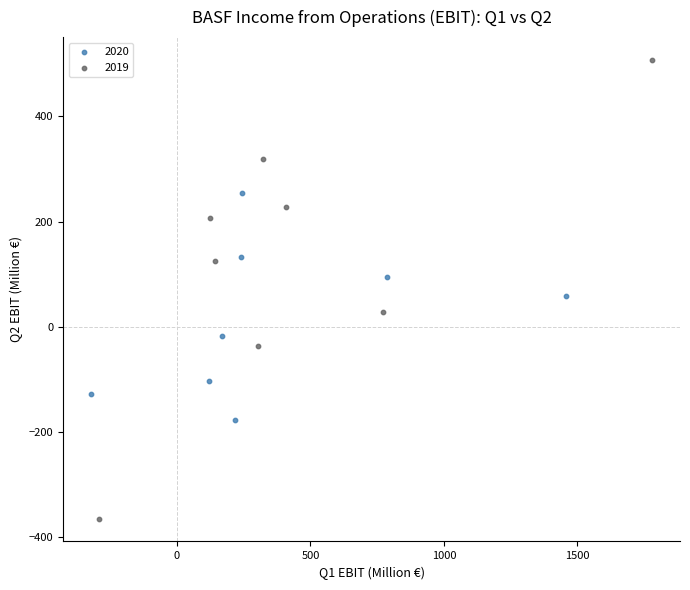

Which series reaches the minimum Y coordinate?

2019